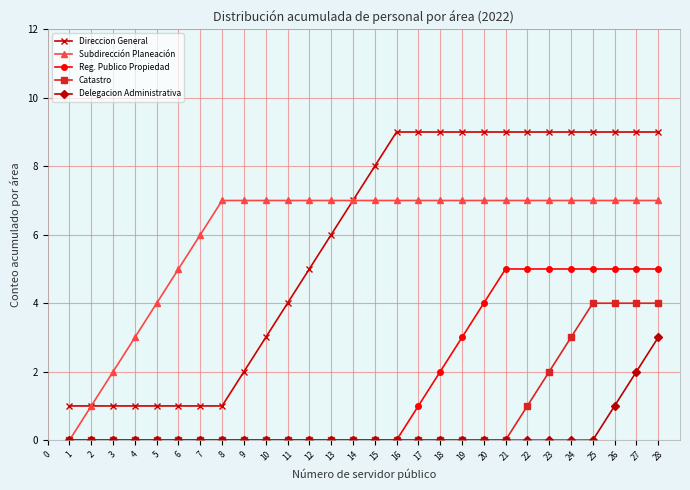

How many positive values does the Subdirección Planeación series have?

27